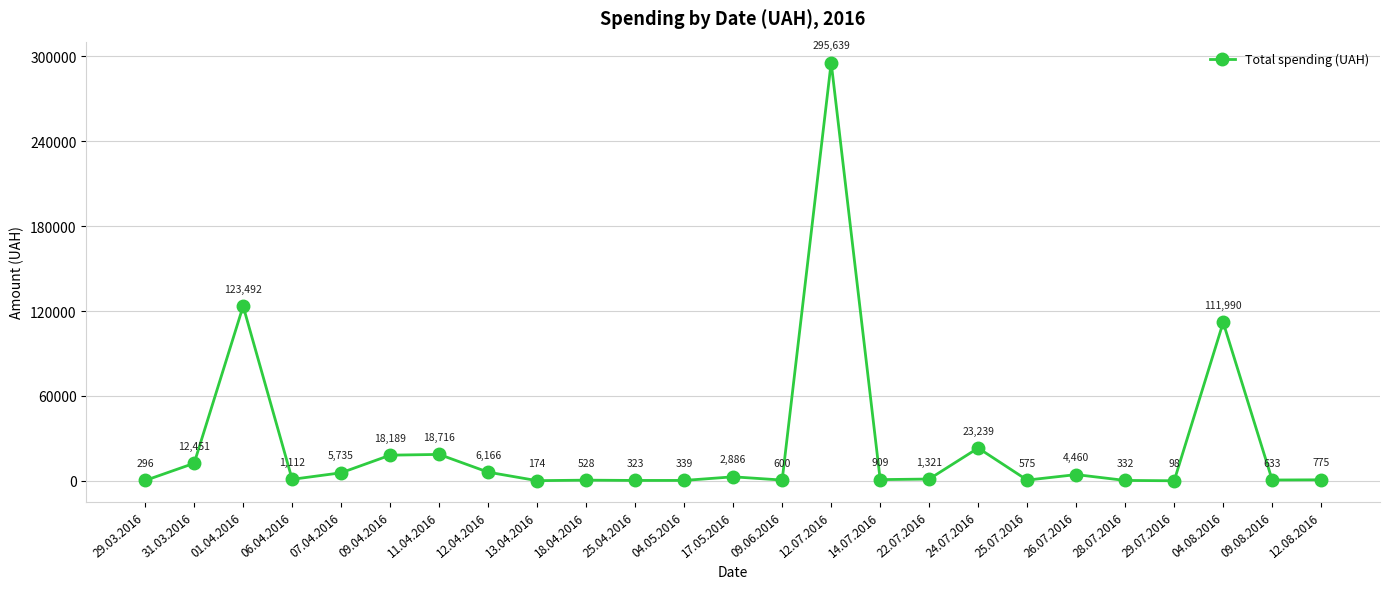

What is the change in value from 25.07.2016 to 26.07.2016?

+3885.4